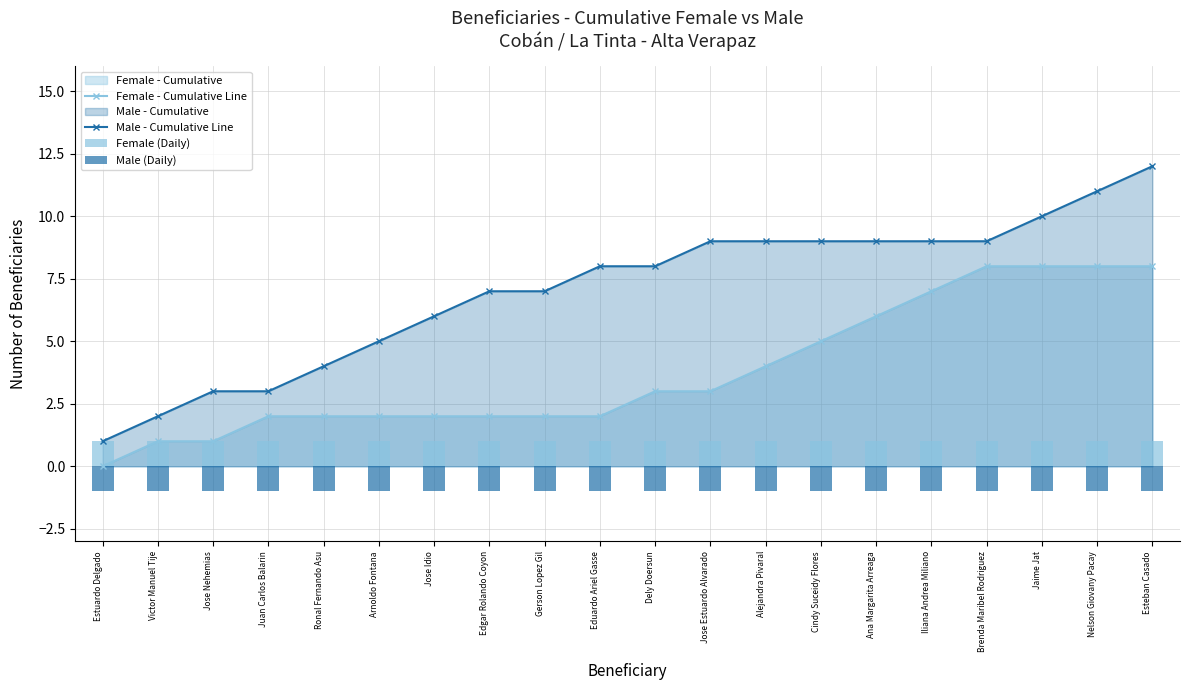

What is the greatest value displayed?

12